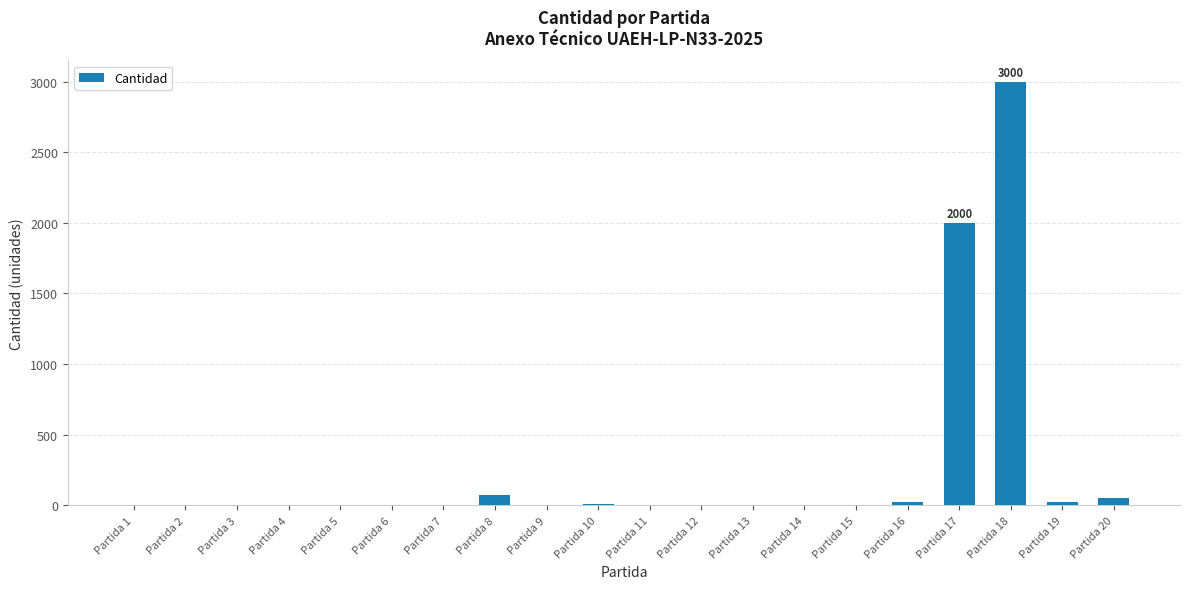

At which category does the chart reach its peak across all series?

Partida 18